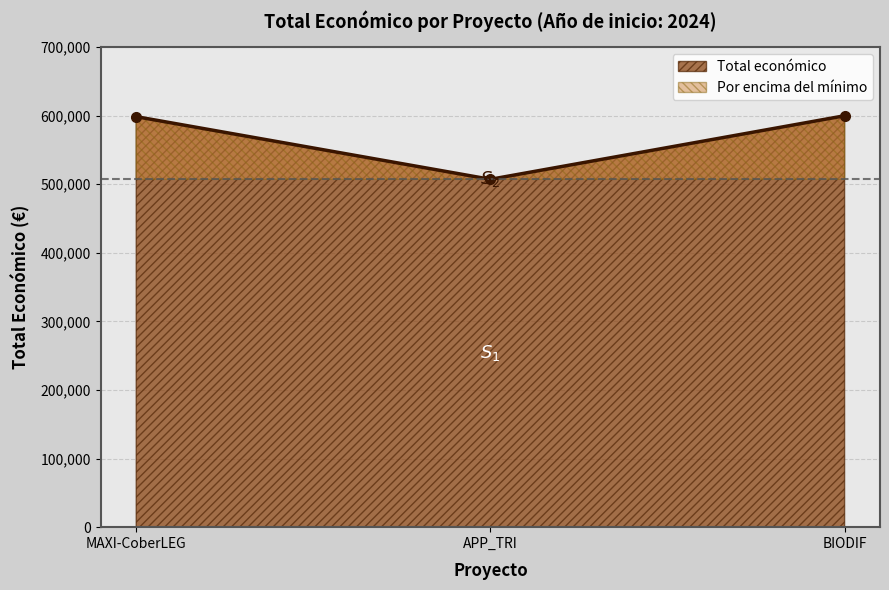

What is the smallest value displayed?

507255